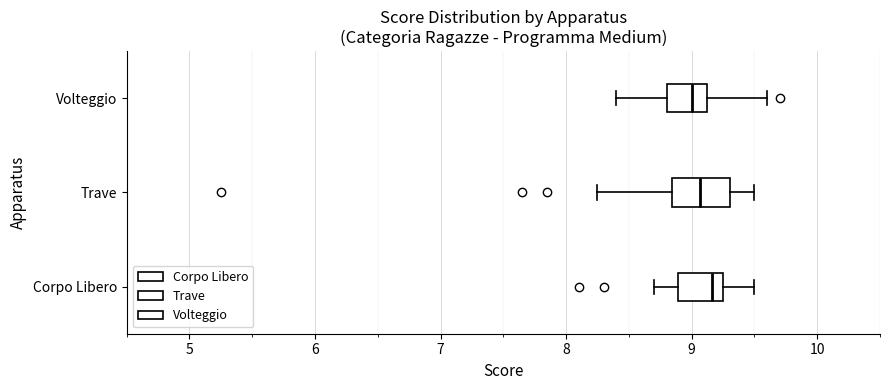

Which box has the furthest to the right median line?

Corpo Libero